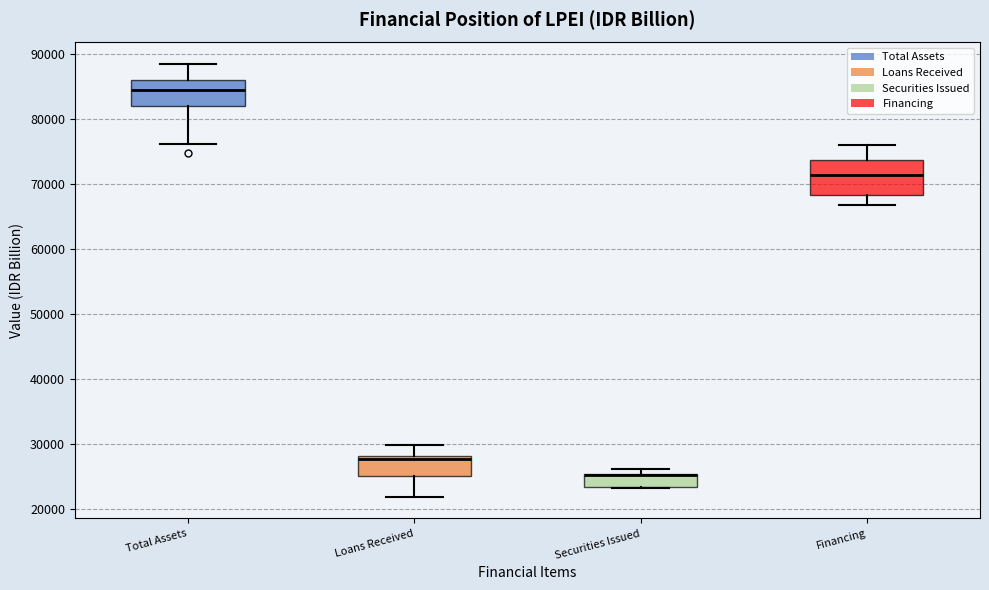

Reading left to right, transcribe this box plot: for each box, give where its median line is, the range the box spans, and where its two whiskers end, as read against the y-axis. The values are not printed on the chart, so give them approximately, as read against the axis.

Total Assets: median 84000, box 82000 to 86000, whiskers 76000 to 88000
Loans Received: median 28000 (just below the box's upper edge), box 25000 to 28000, whiskers 22000 to 30000
Securities Issued: median 25000 (drawn on the box's upper edge), box 23000 to 25000, whiskers 23000 to 26000
Financing: median 71000, box 68000 to 74000, whiskers 67000 to 76000